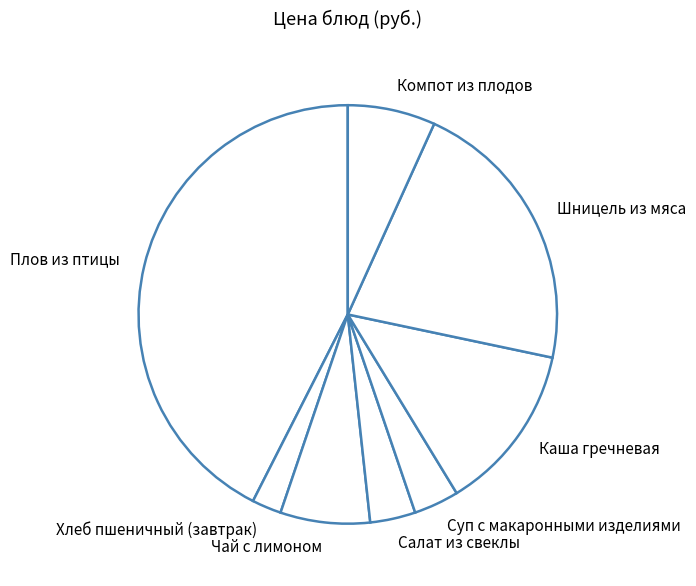

The Чай с лимоном slice represents 15% of the pie. True or false?

False